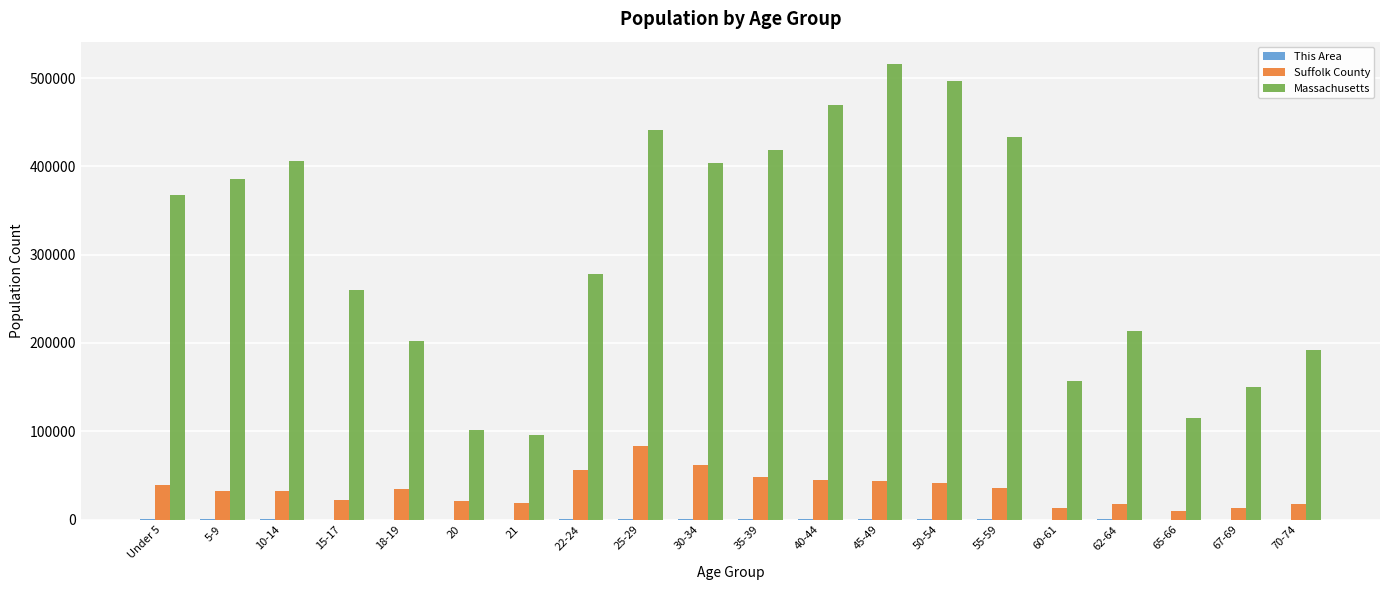

The value of Massachusetts at 5-9 is 137583. True or false?

False